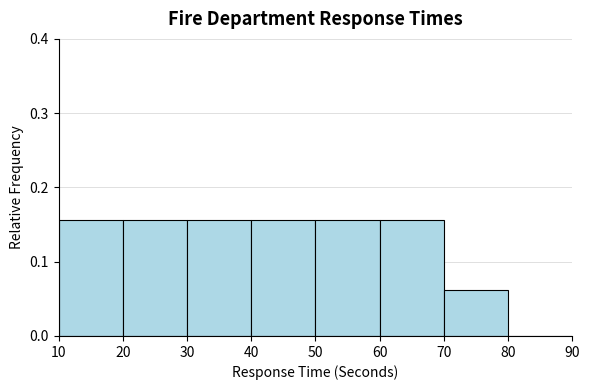

Reading left to right, list every bar in this chart as the range it spans on the x-axis followed by its height. The values are not printed on the chart, so give them approximately, as read against the axis.

10 to 20: 0.16
20 to 30: 0.16
30 to 40: 0.16
40 to 50: 0.16
50 to 60: 0.16
60 to 70: 0.16
70 to 80: 0.06
80 to 90: 0